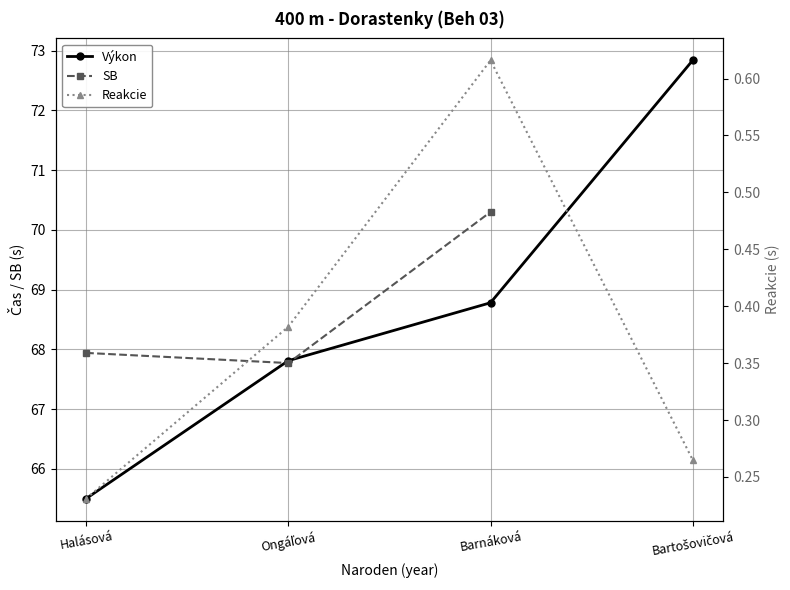

The Reakcie series shows 0.4 at Ongáľová. True or false?

True